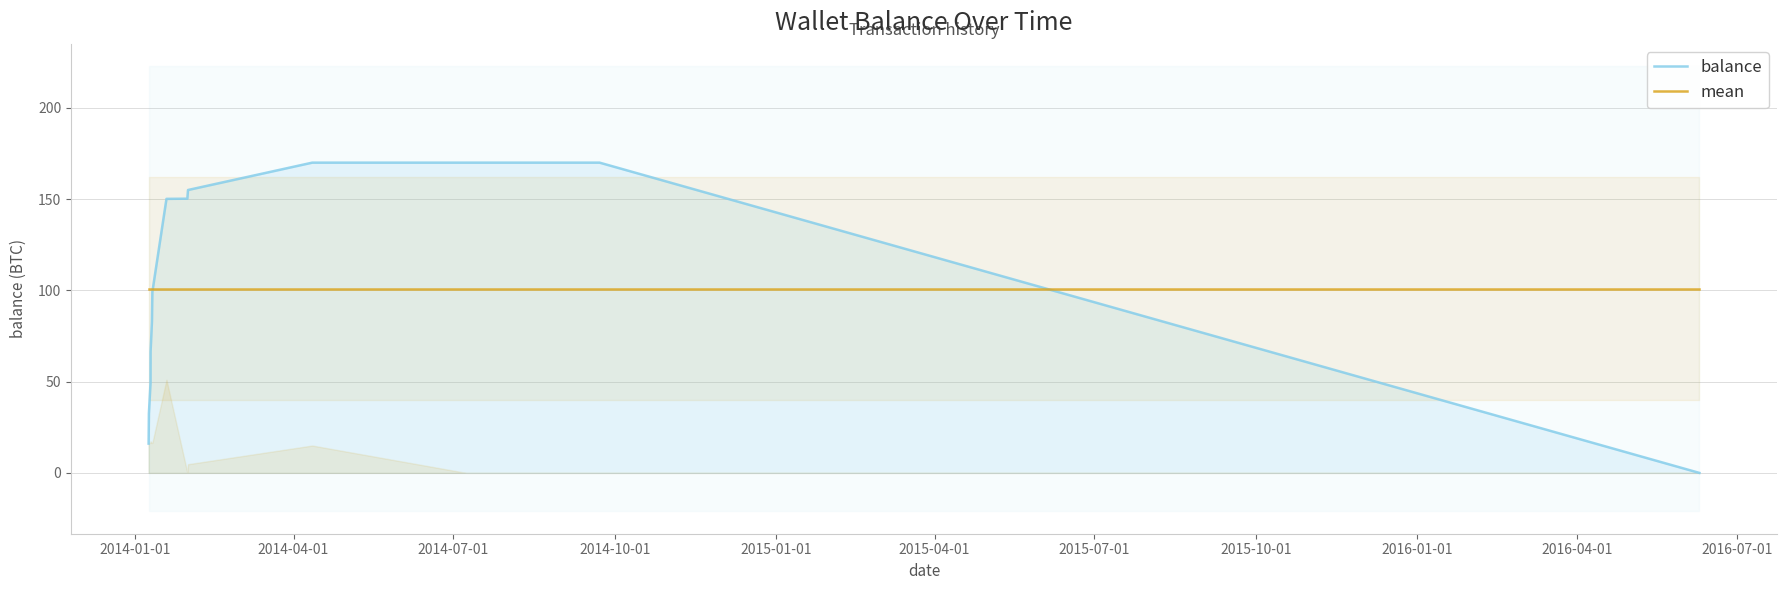

After their last crossing, which series has the higher values: mean or balance?

mean